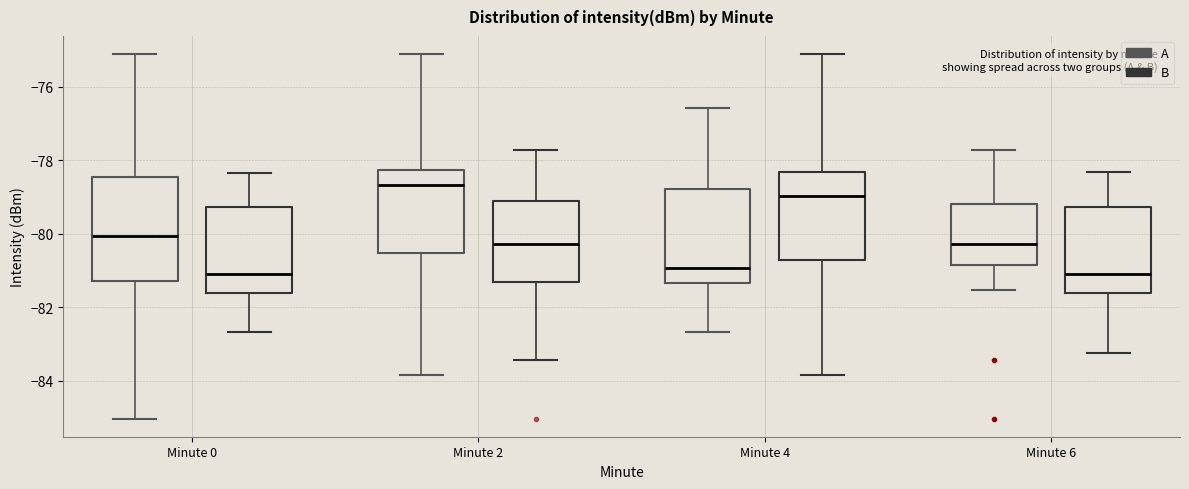

Where is the upper edge of the box for Minute 6 (A) on the y-axis? The values are not printed on the chart, so give them approximately, as read against the axis.

-79.2